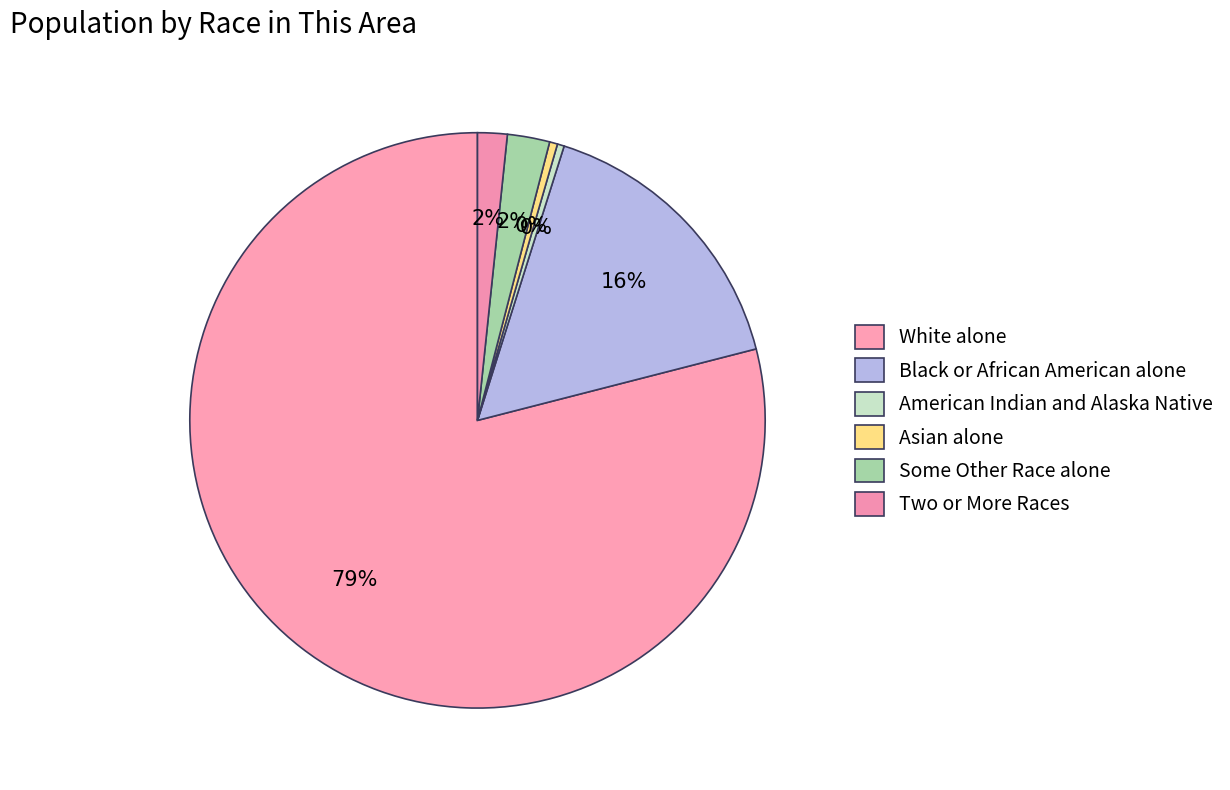

The Asian alone slice represents 0% of the pie. True or false?

True